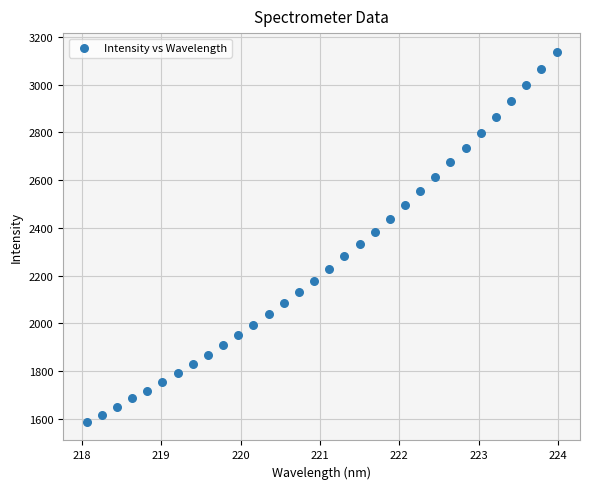

What is the range of Y values (max minus min)?

1550.7